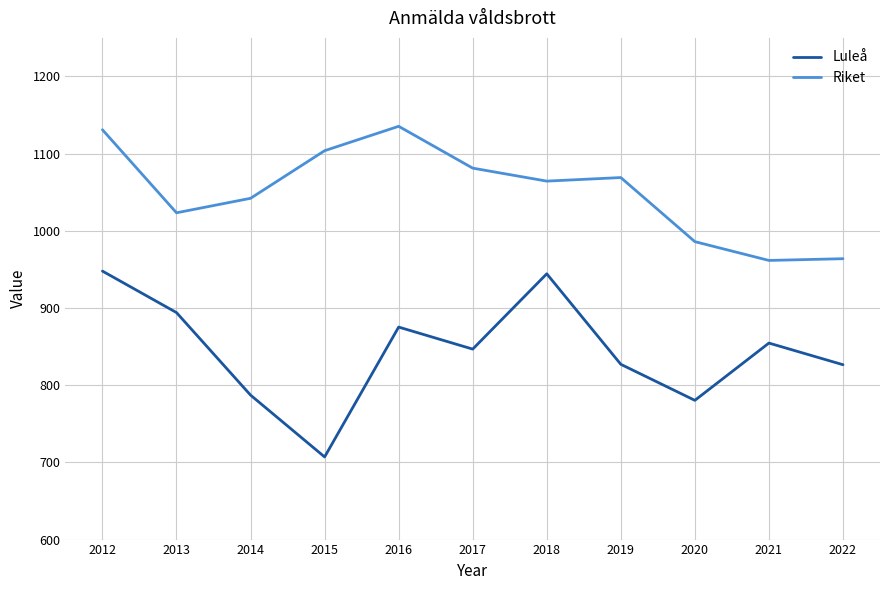

True or false: Luleå has a value of 944.3 at 2018.

True